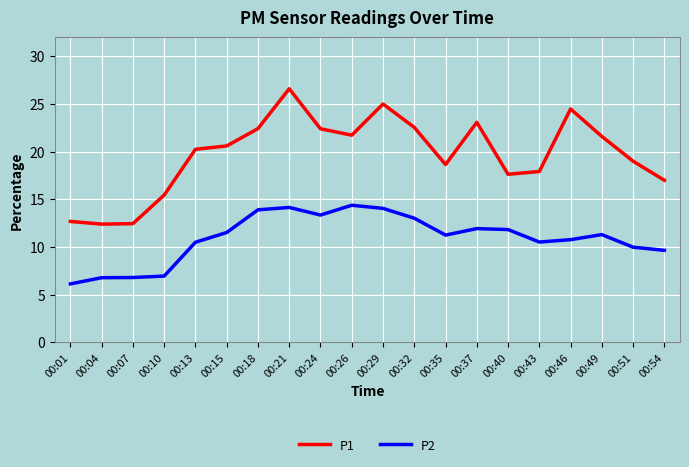

Which series has the widest spread of values?

P1